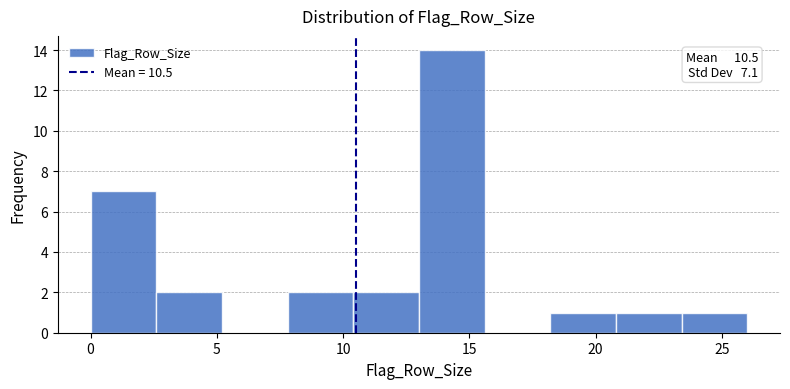

Which range on the x-axis has the tallest bar?

13.0 to 15.6